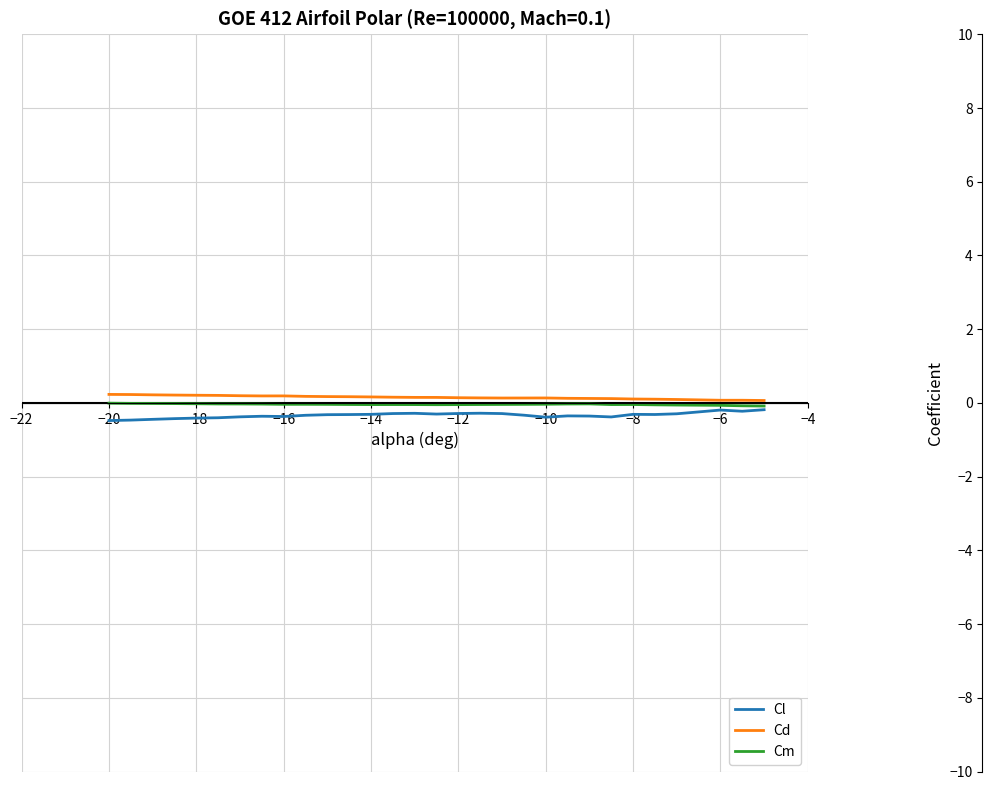

True or false: Cd and Cm cross at least once.

False